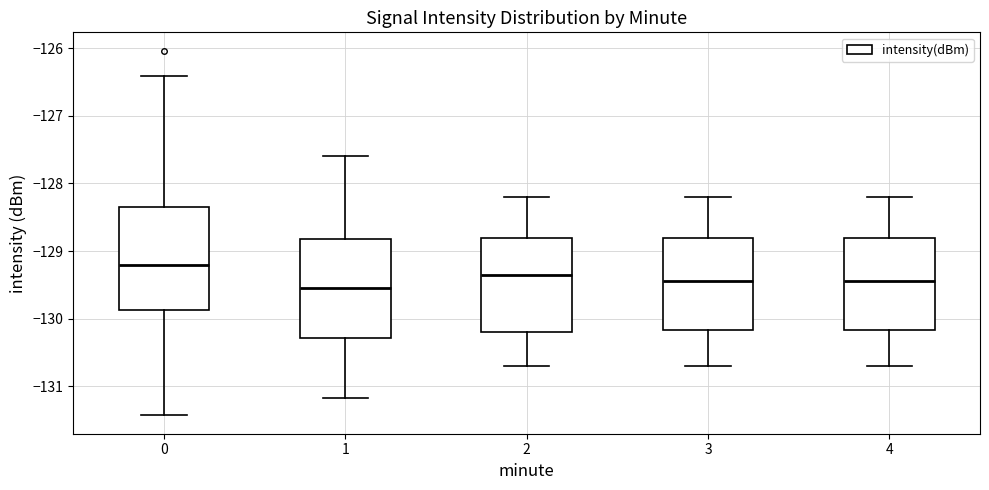

Which box's median line is the highest?

0